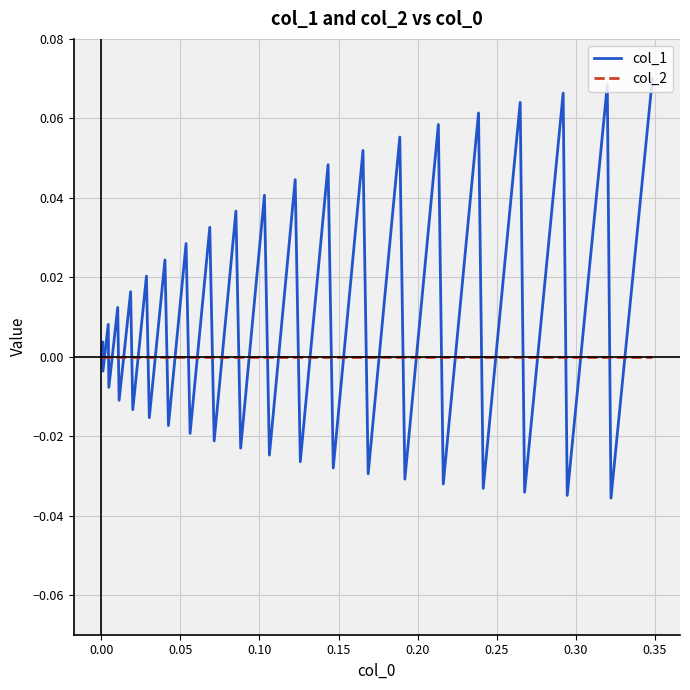

List the series in order of their overall mean, highest first.

col_1, col_2